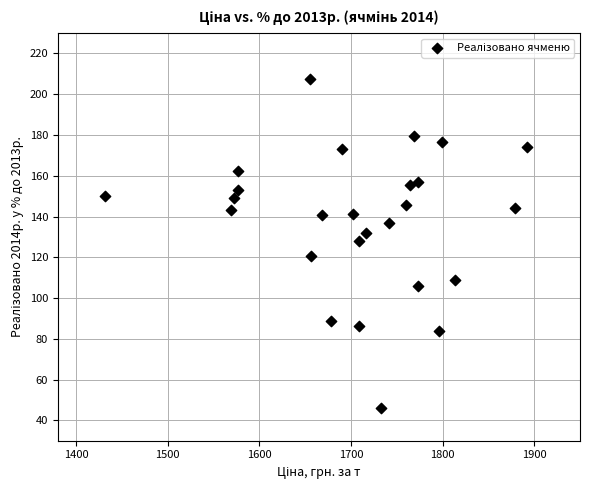

What is the range of X values (max minus min)?

460.4